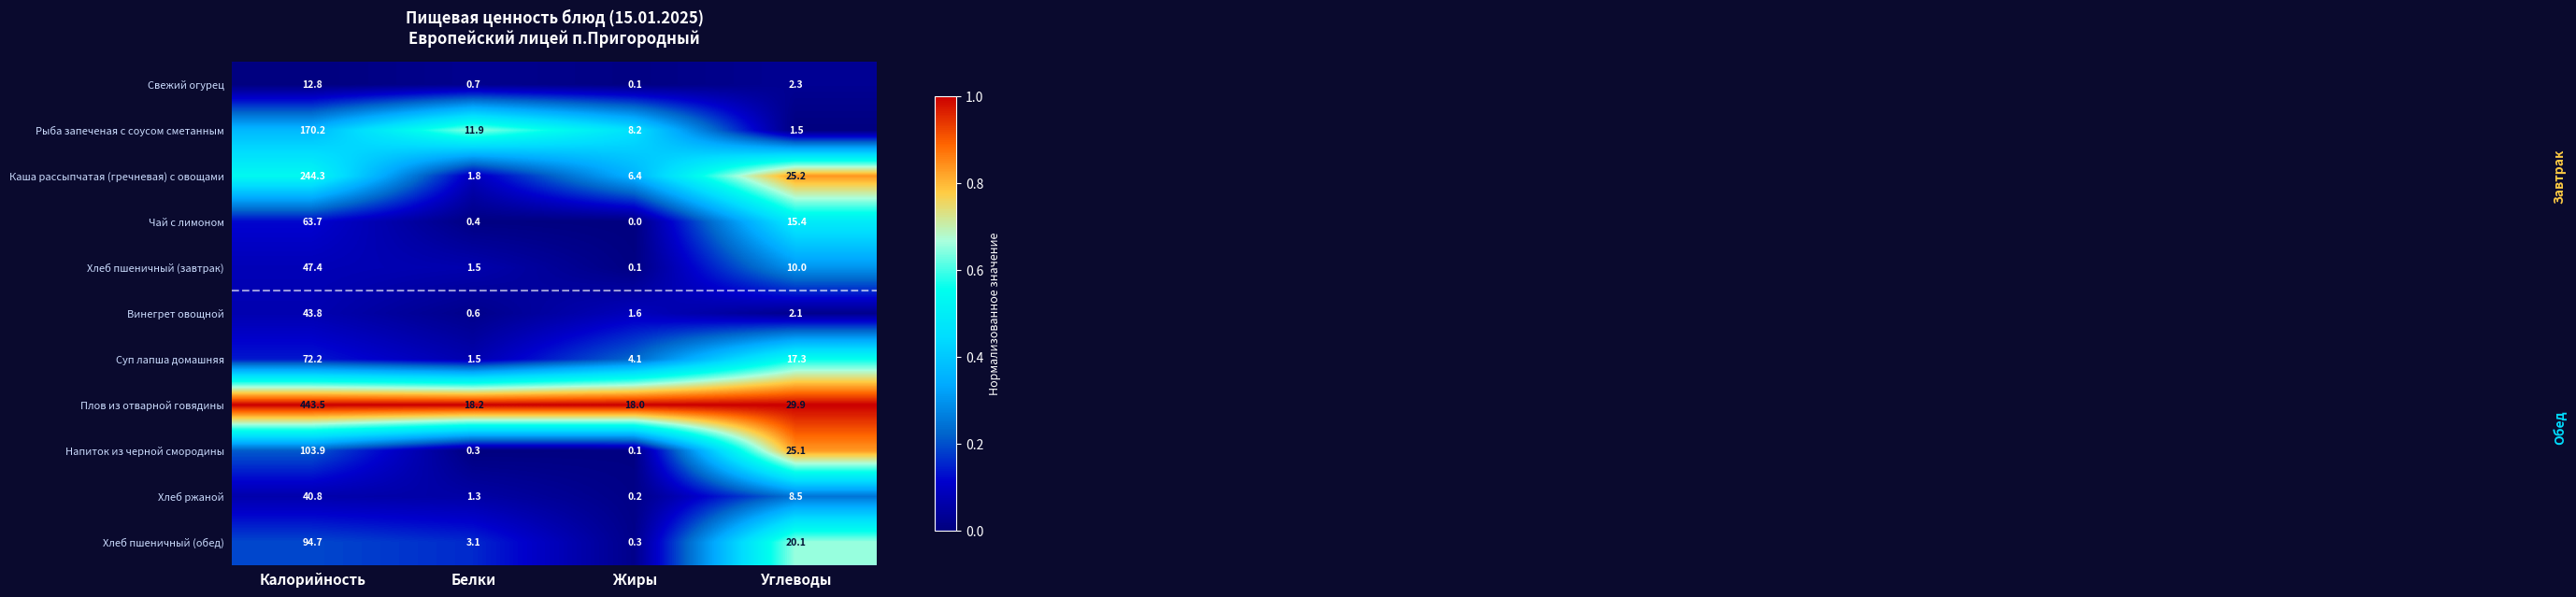

What is the sum of all Рыба запеченая с соусом сметанным values?

191.8